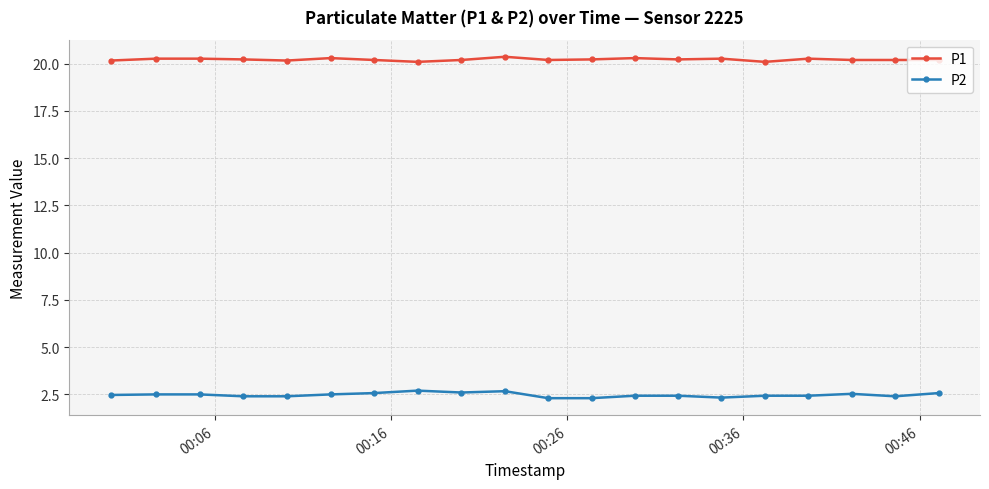

How many lines are shown in the chart?

2